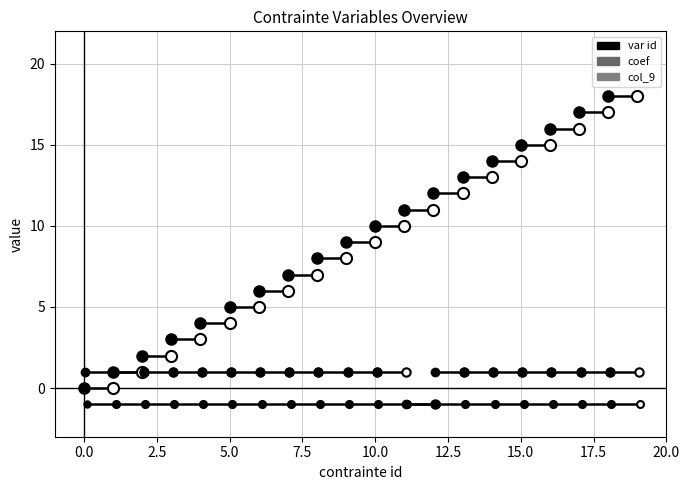

What is the maximum value for coef?

1